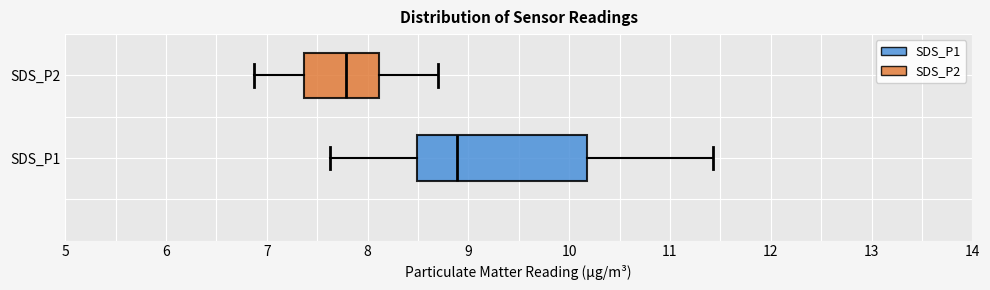

Where does the left whisker of the box for SDS_P2 end on the x-axis? The values are not printed on the chart, so give them approximately, as read against the axis.

6.9